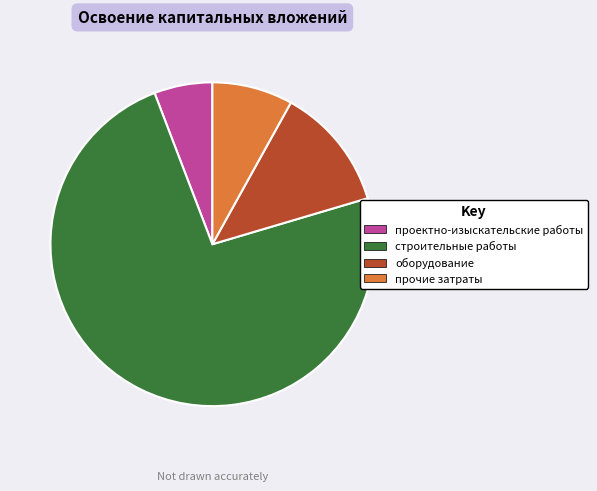

Is it true that оборудование is 12% of the pie?

True